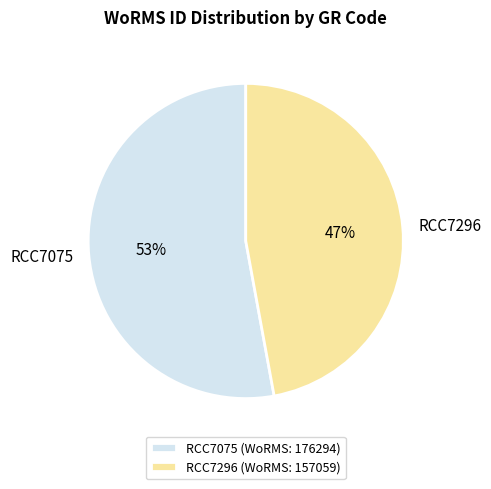

How many slices are in this pie chart?

2